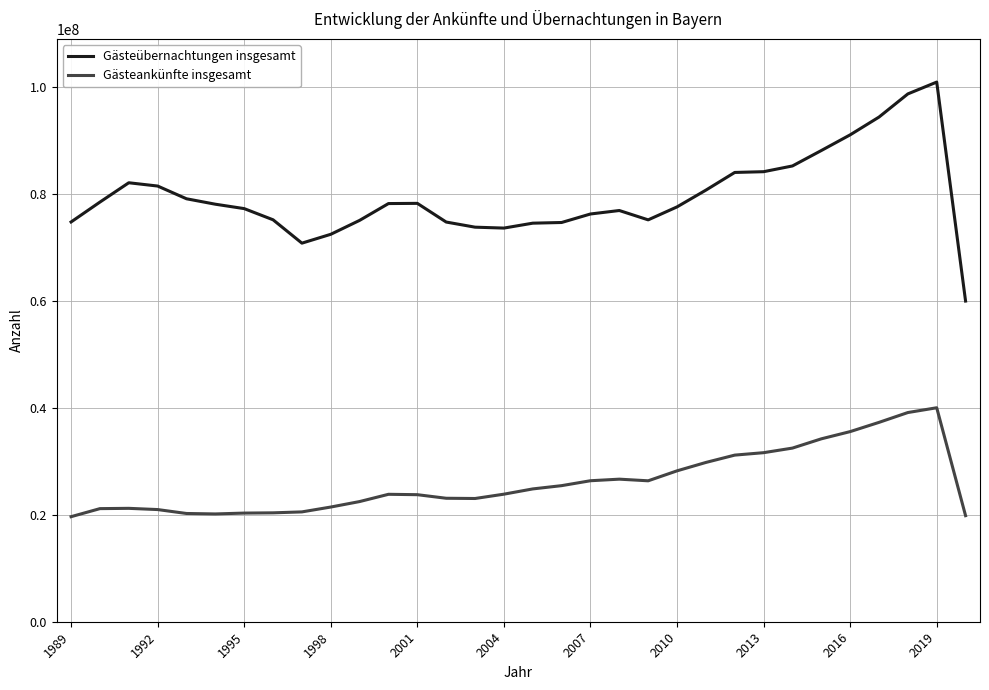

How many lines are shown in the chart?

2